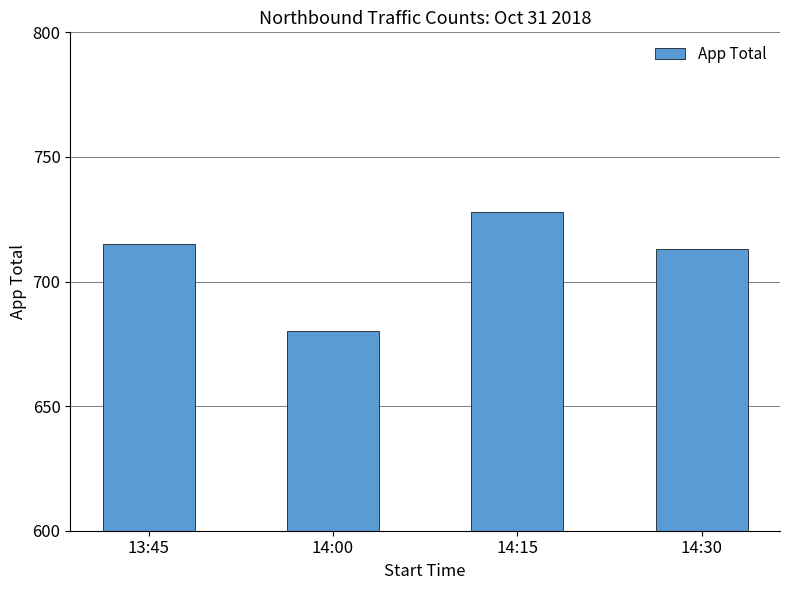

What is the value of the 2nd bar from the left?

680